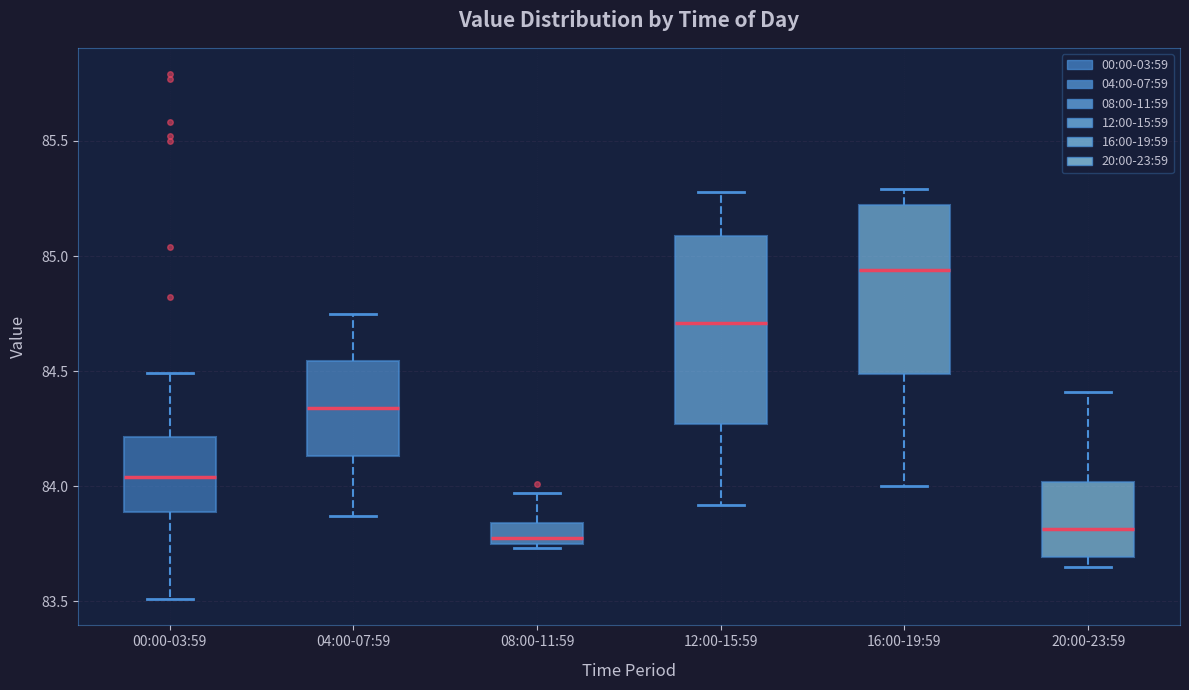

Which box's median line is the highest?

16:00-19:59